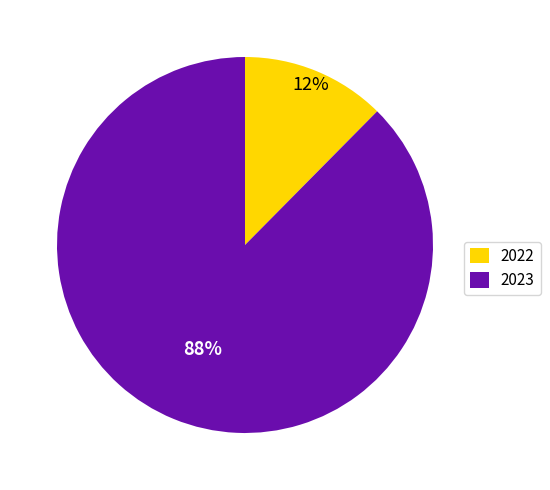

True or false: 2022 accounts for 12% of the total.

True